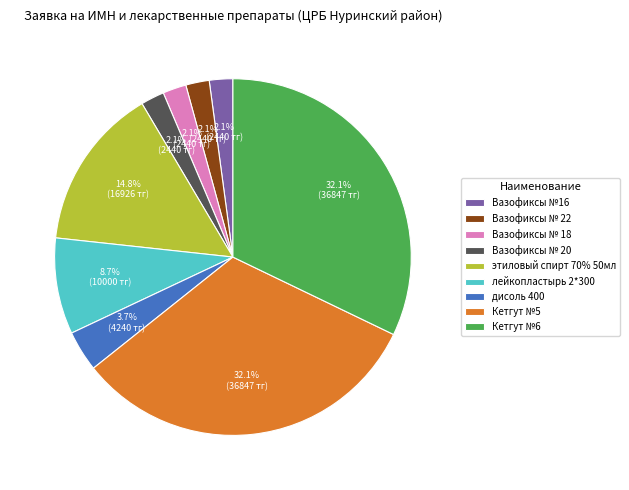

Is этиловый спирт 70% 50мл the majority of the pie?

No